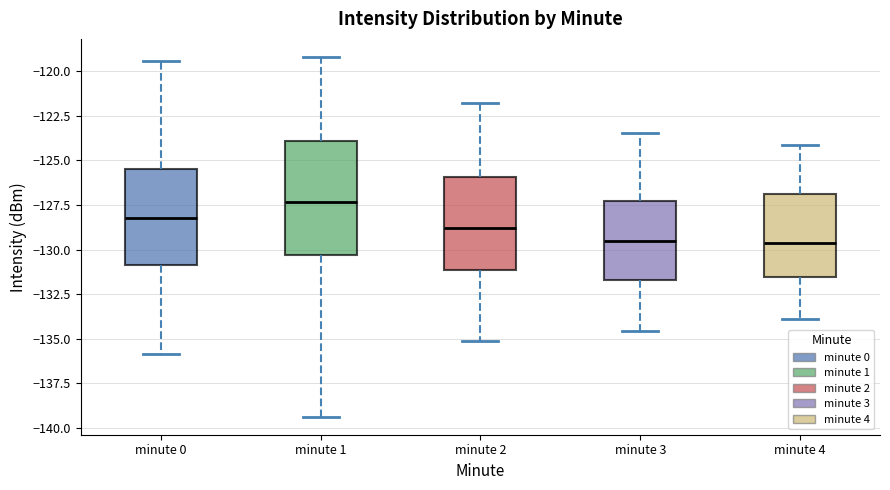

Reading left to right, transcribe this box plot: for each box, give where its median line is, the range the box spans, and where its two whiskers end, as read against the y-axis. The values are not printed on the chart, so give them approximately, as read against the axis.

minute 0: median -128.0, box -131.0 to -125.5, whiskers -136.0 to -119.5
minute 1: median -127.5, box -130.5 to -124.0, whiskers -139.5 to -119.0
minute 2: median -129.0, box -131.0 to -126.0, whiskers -135.0 to -122.0
minute 3: median -129.5, box -131.5 to -127.5, whiskers -134.5 to -123.5
minute 4: median -129.5, box -131.5 to -127.0, whiskers -134.0 to -124.0